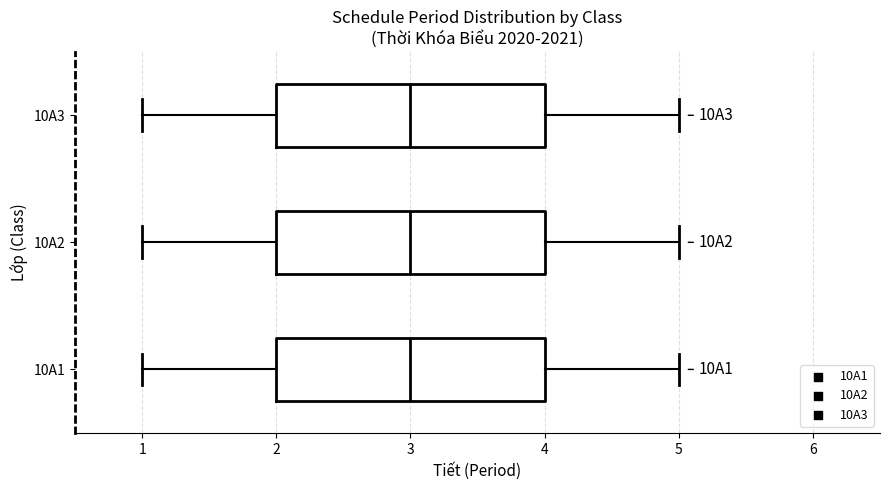

Reading bottom to top, transcribe this box plot: for each box, give where its median line is, the range the box spans, and where its two whiskers end, as read against the x-axis. The values are not printed on the chart, so give them approximately, as read against the axis.

10A1: median 3, box 2 to 4, whiskers 1 to 5
10A2: median 3, box 2 to 4, whiskers 1 to 5
10A3: median 3, box 2 to 4, whiskers 1 to 5